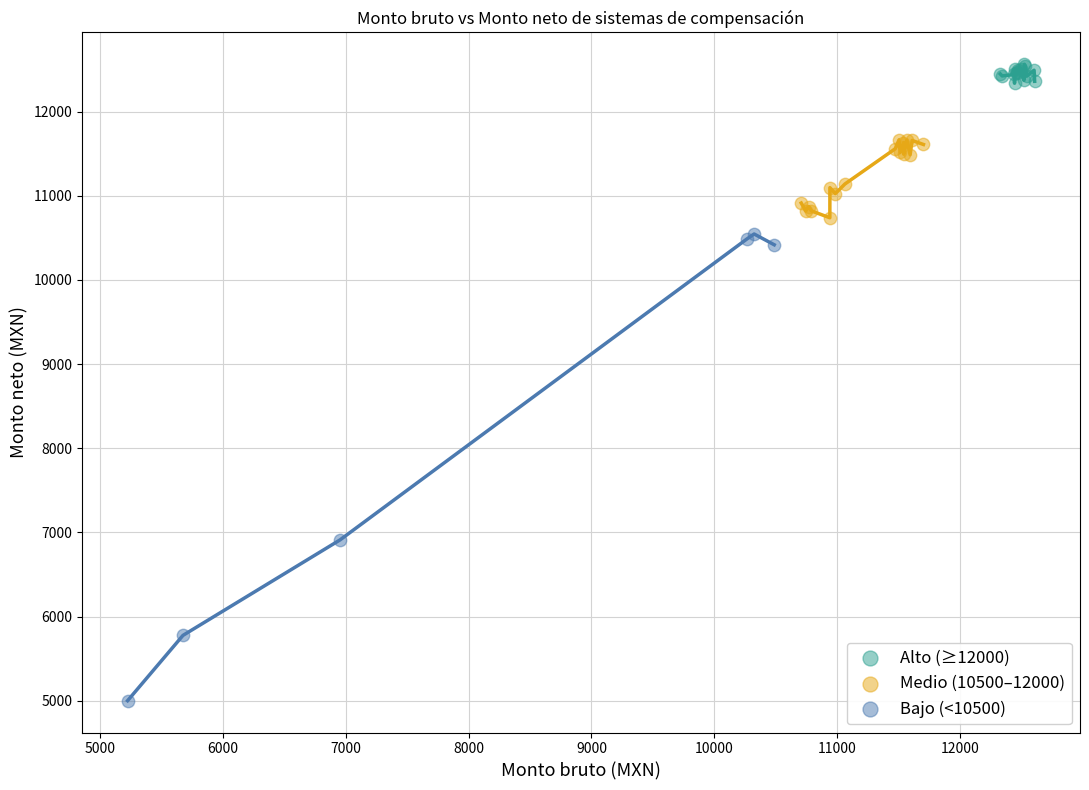

What are all the series names shown in the legend?

Alto (≥12000), Medio (10500–12000), Bajo (<10500)